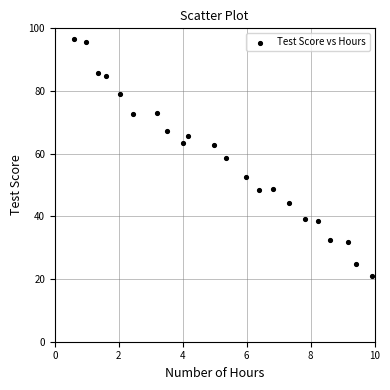

What is the range of X values (max minus min)?

10.0